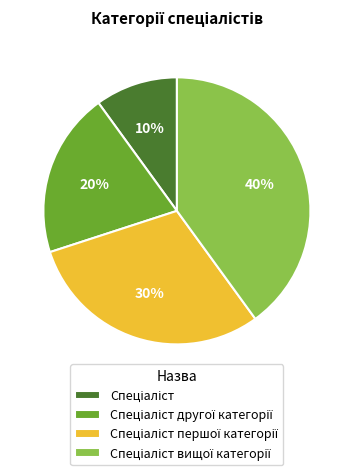

To the nearest percent, what is the difference between the largest and smallest slice percentages?

30%